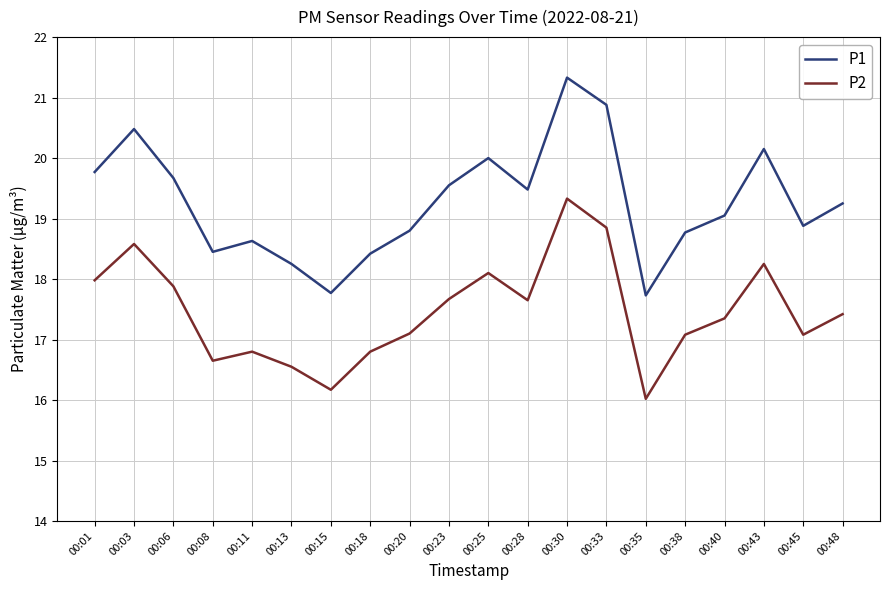

Which series has the largest range (max minus min)?

P1